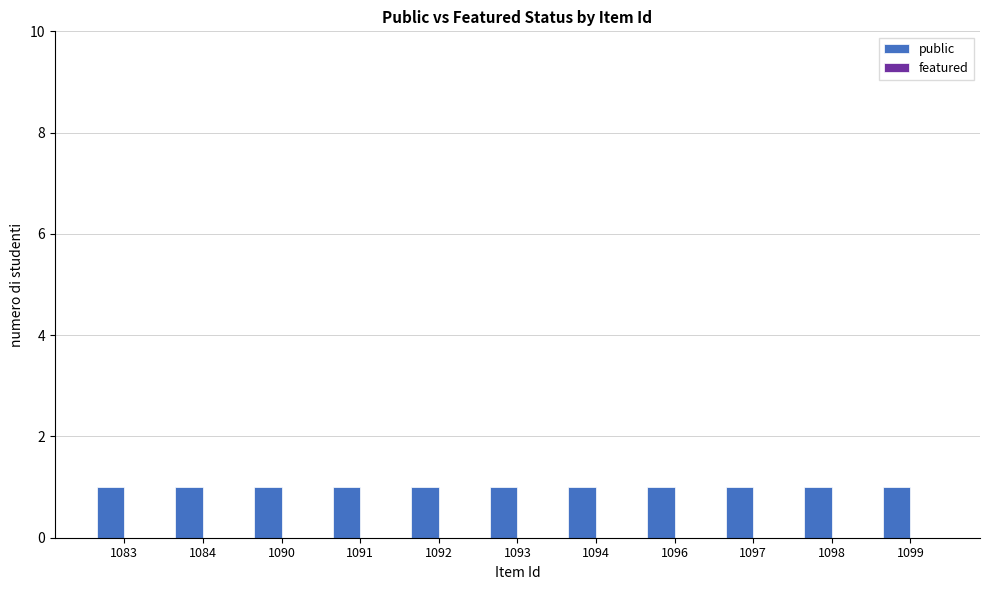

Which series has the largest total across all categories?

public